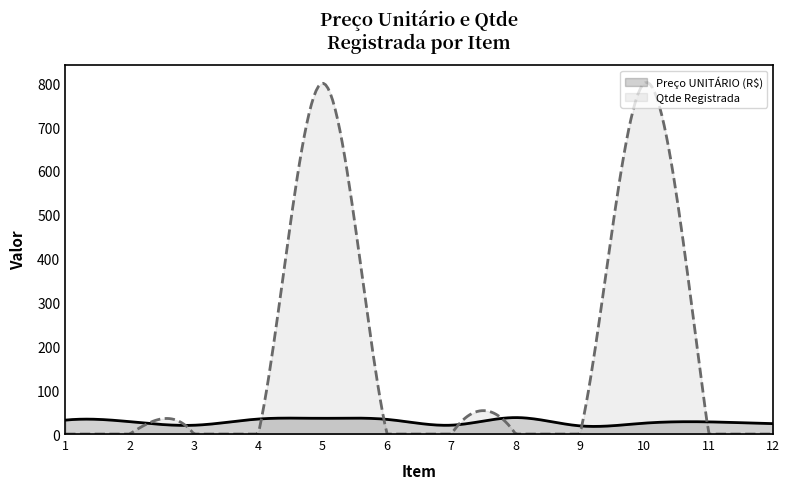

True or false: Preço UNITÁRIO (R$) and Qtde Registrada cross at least once.

True